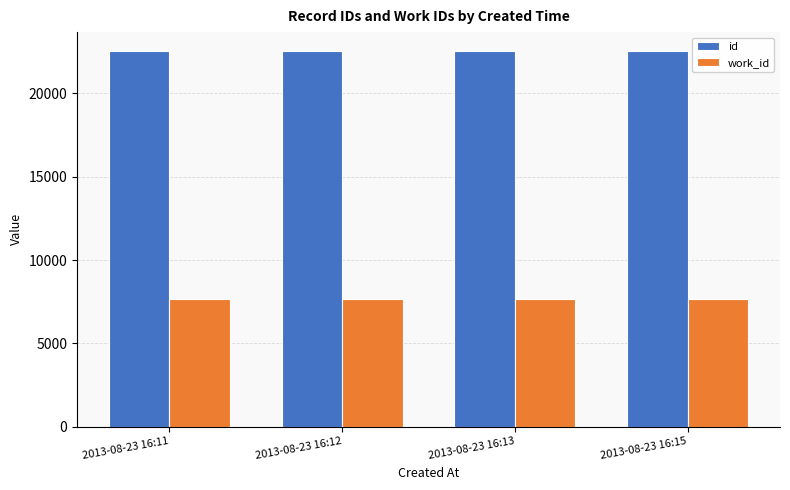

What is the value of the work_id bar at the 4th from the left?

7648